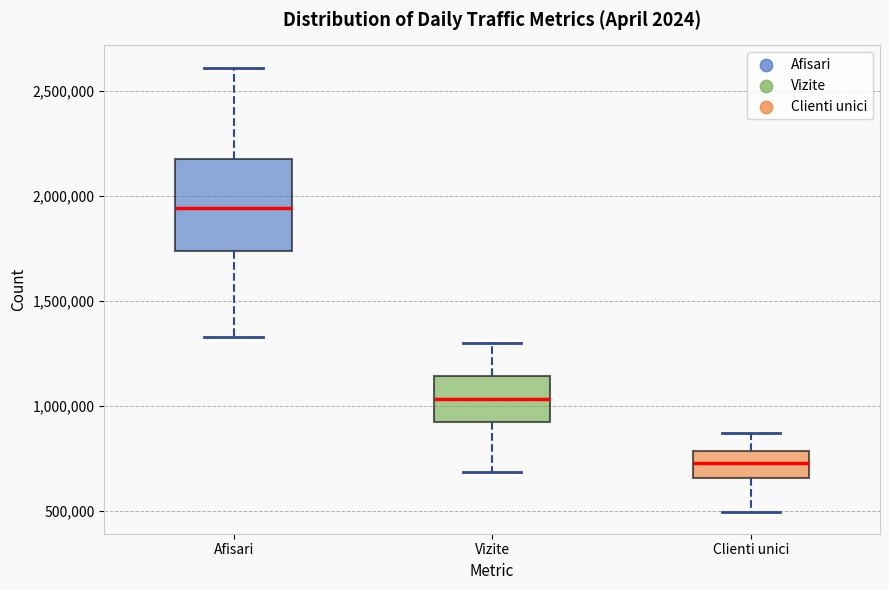

Which box is the tallest, from its lower edge to its upper edge?

Afisari